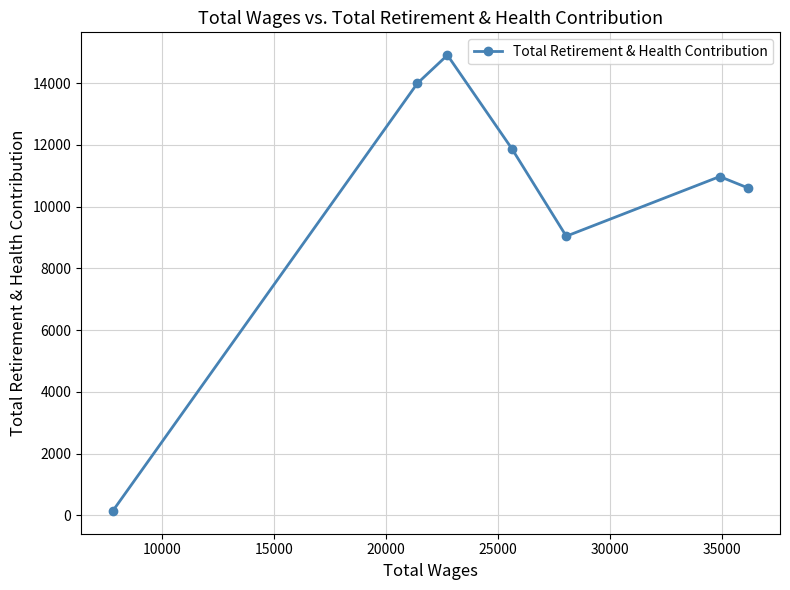

What is the greatest value displayed?

14911